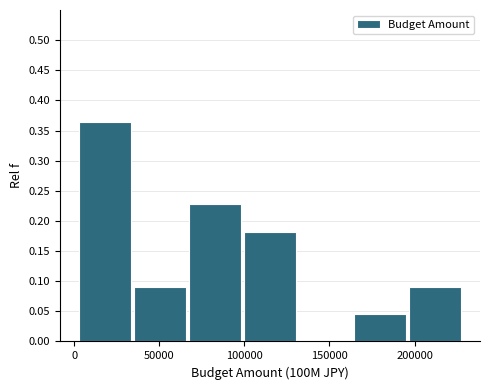

Reading left to right, list every bar in this chart as the range it spans on the x-axis followed by its height. Neither the bar edges nor the heights are printed on the chart, so give them approximately, as read against the axes.

5000 to 35000: 0.365
35000 to 65000: 0.090
65000 to 100000: 0.225
100000 to 130000: 0.180
130000 to 165000: 0
165000 to 195000: 0.045
195000 to 230000: 0.090